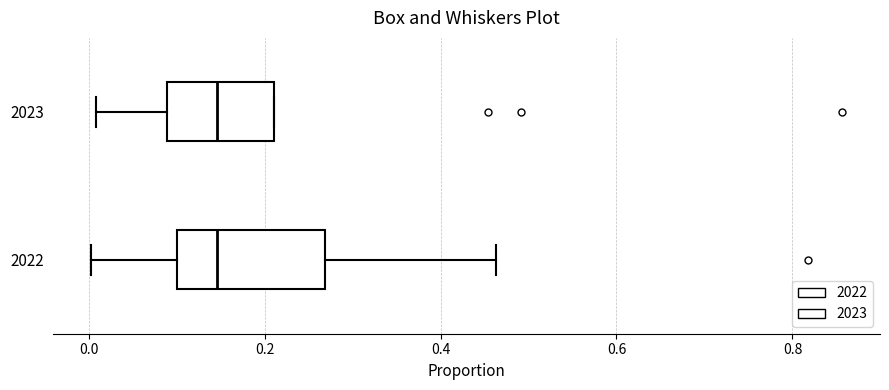

Reading bottom to top, read every box against the x-axis: the position of its median line, the range the box covers, and the ends of its whiskers. The values are not printed on the chart, so give them approximately, as read against the axis.

2022: median 0.14, box 0.10 to 0.26, whiskers 0.00 to 0.46
2023: median 0.14, box 0.08 to 0.22, whiskers 0.00 to 0.22